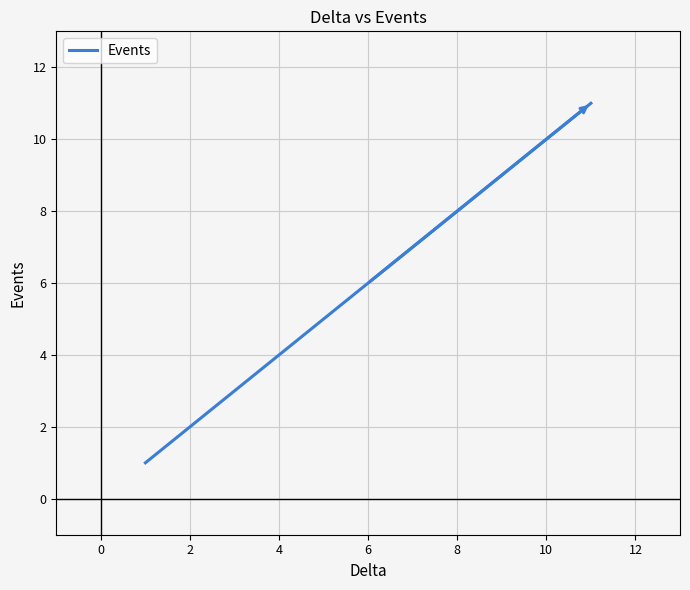

Count the values in the range 2 to 4.

13